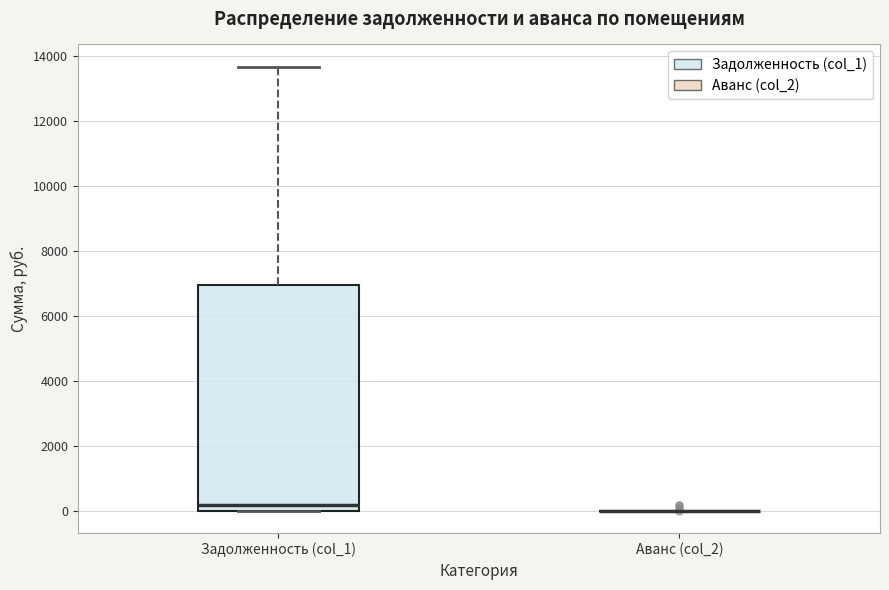

Which box is the tallest, from its lower edge to its upper edge?

Задолженность (col_1)